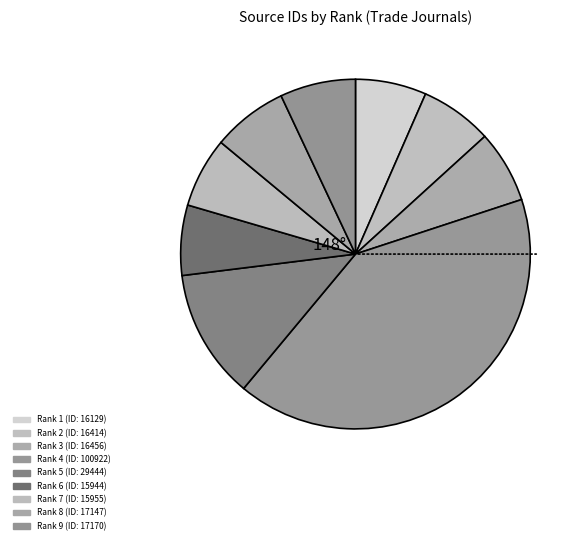

How many slices are in this pie chart?

9